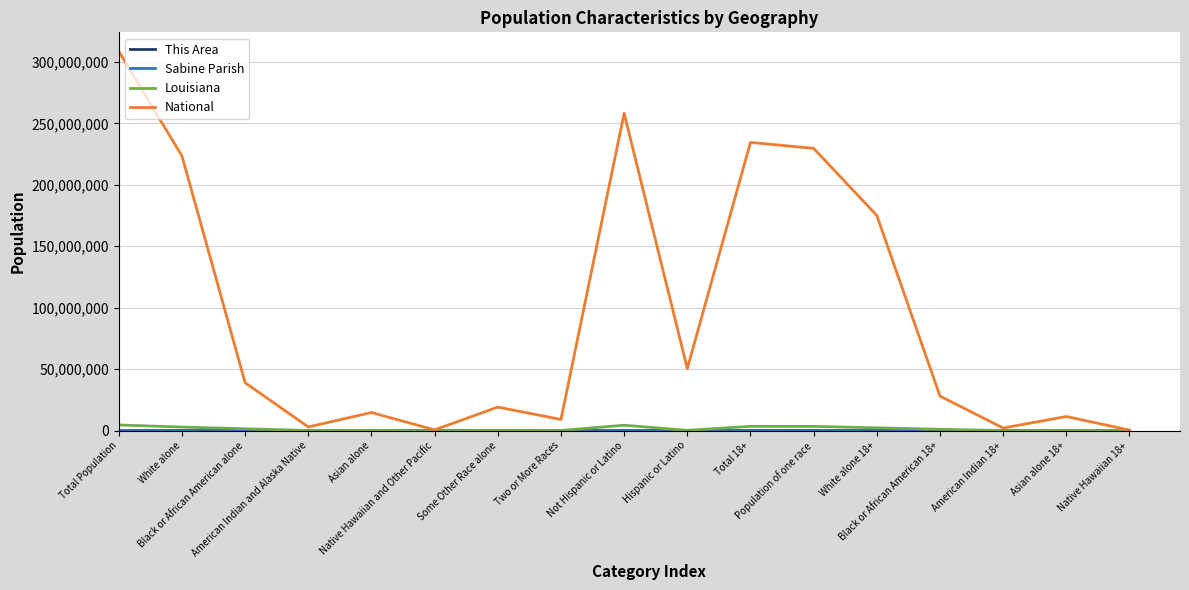

Does the chart have visible grid lines?

Yes